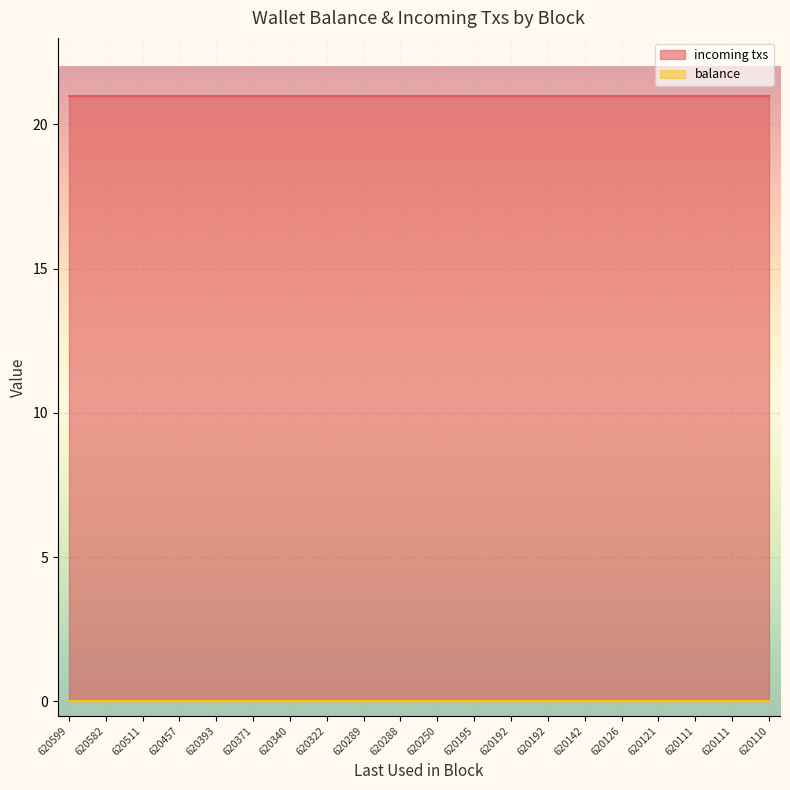

What are all the series names shown in the legend?

incoming txs, balance